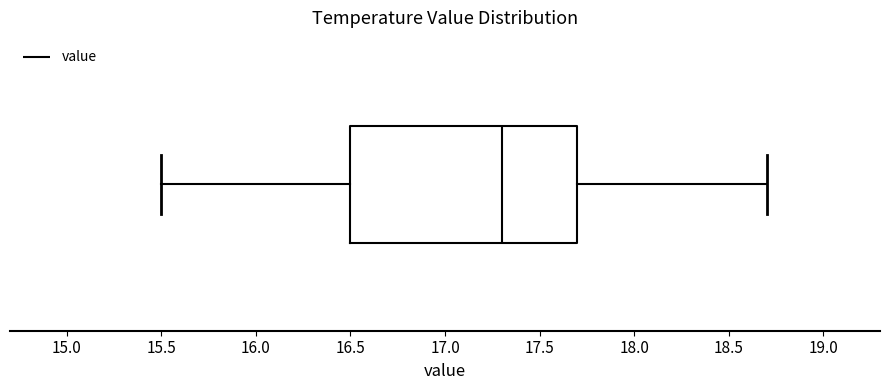

Transcribe this box plot: give where the median line is, the range the box spans, and where the two whiskers end, as read against the x-axis. The values are not printed on the chart, so give them approximately, as read against the axis.

median 17.3, box 16.5 to 17.7, whiskers 15.5 to 18.7